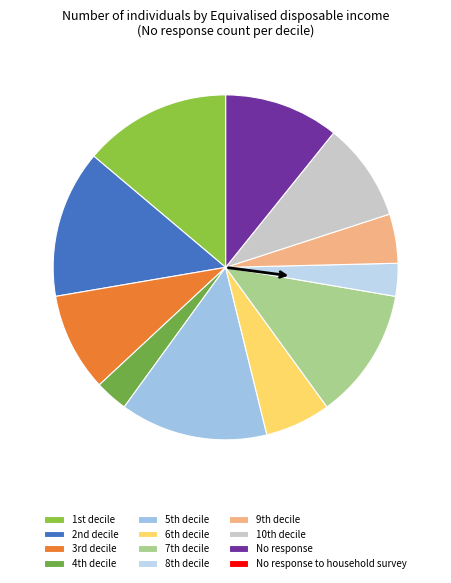

What is the smallest slice in the pie chart?

No response to household survey